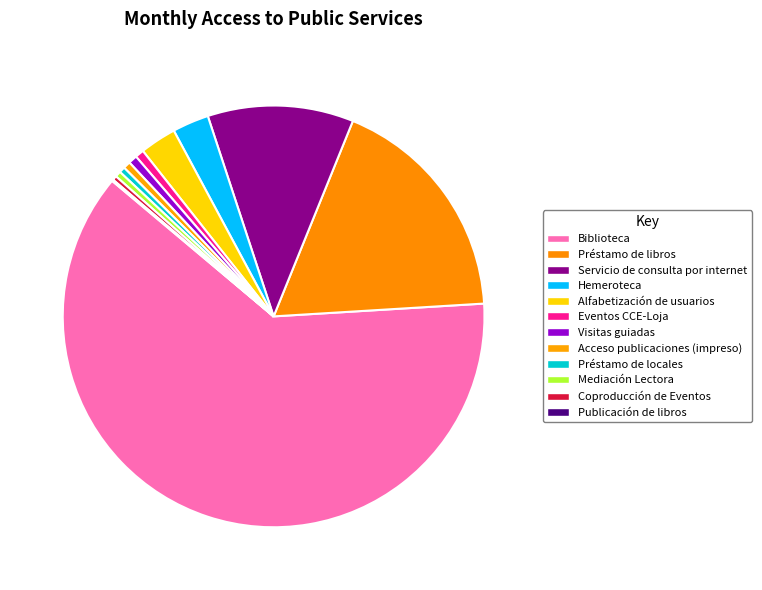

How much of the chart is everything except Préstamo de locales?

99.6%